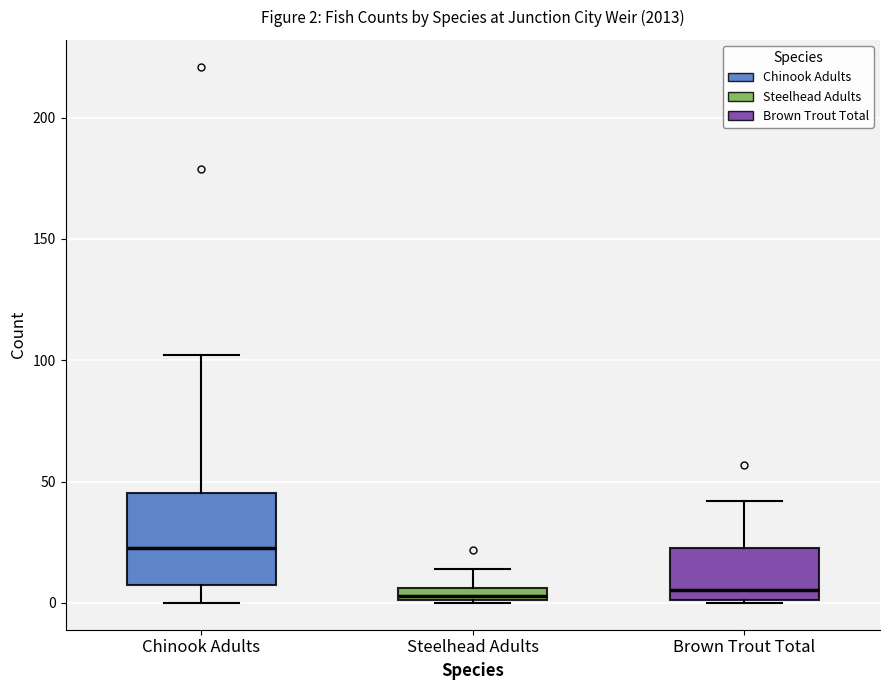

Comparing the boxes themselves (not the whiskers), which one is the tallest?

Chinook Adults